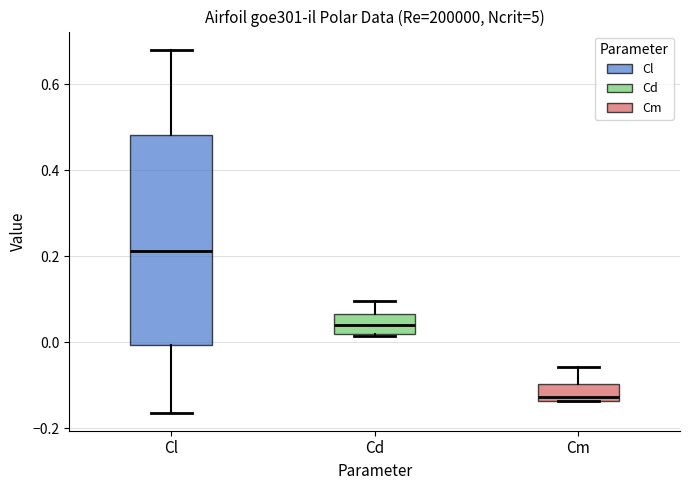

Reading left to right, read every box against the y-axis: the position of its median line, the range the box covers, and the ends of its whiskers. The values are not printed on the chart, so give them approximately, as read against the axis.

Cl: median 0.22, box 0.00 to 0.48, whiskers -0.16 to 0.68
Cd: median 0.04, box 0.02 to 0.06, whiskers 0.02 to 0.10
Cm: median -0.12, box -0.14 to -0.10, whiskers -0.14 to -0.06